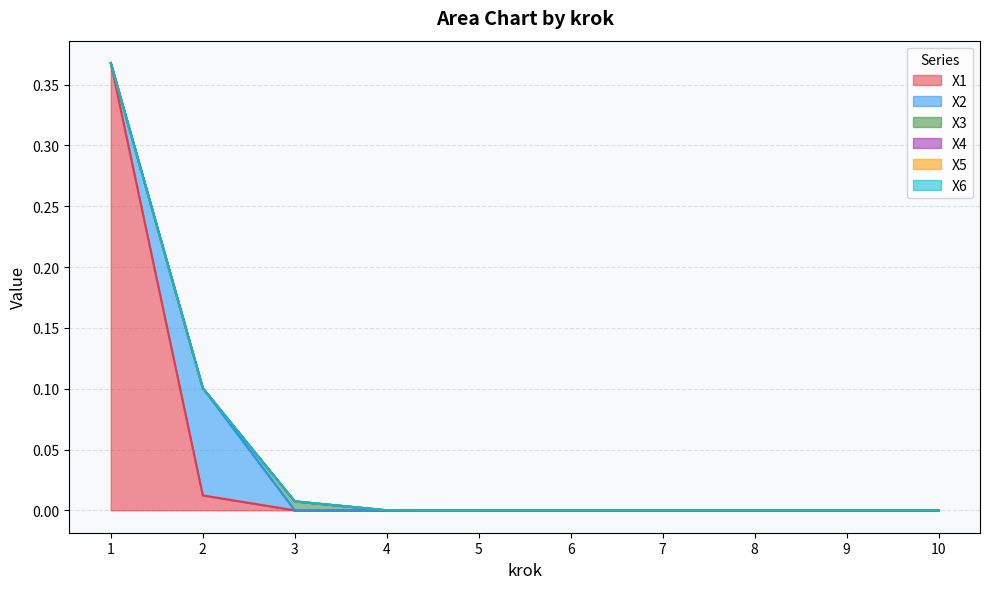

How many lines are shown in the chart?

6